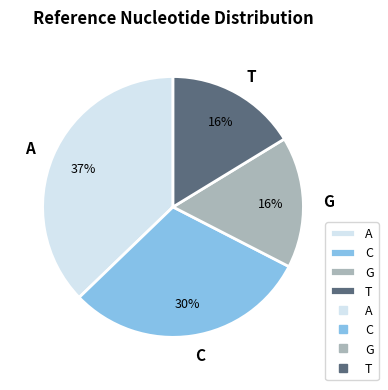

To the nearest percent, what portion does C represent?

30%